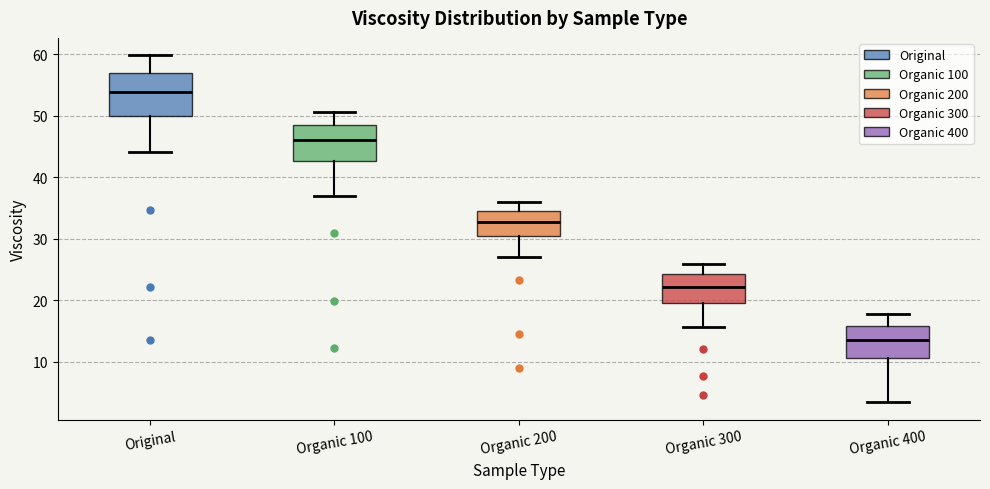

Which box has the lowest median line?

Organic 400